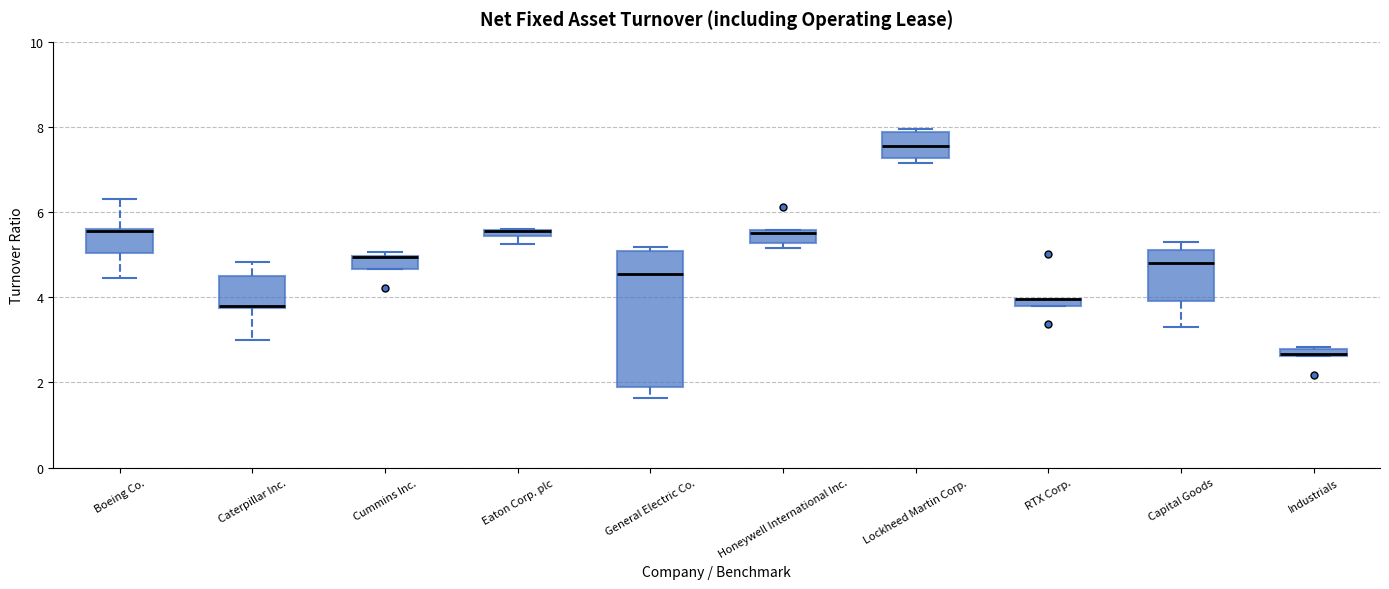

Which box is the tallest, from its lower edge to its upper edge?

General Electric Co.